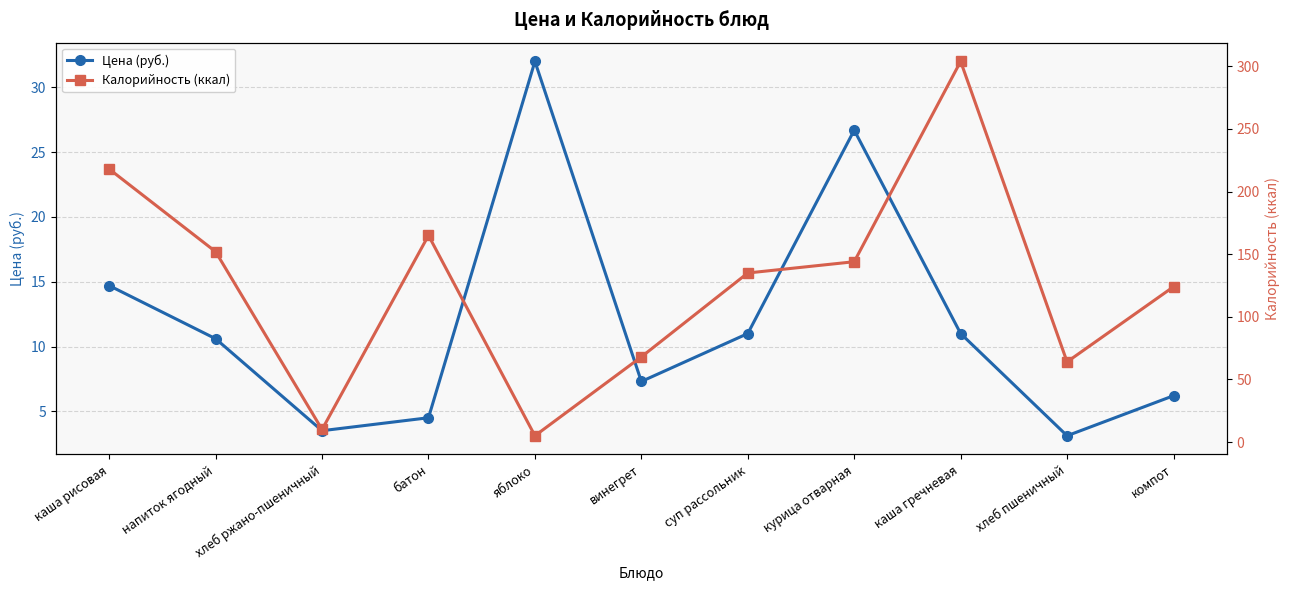

What is the spread (max minus min) of values at курица отварная?

117.3